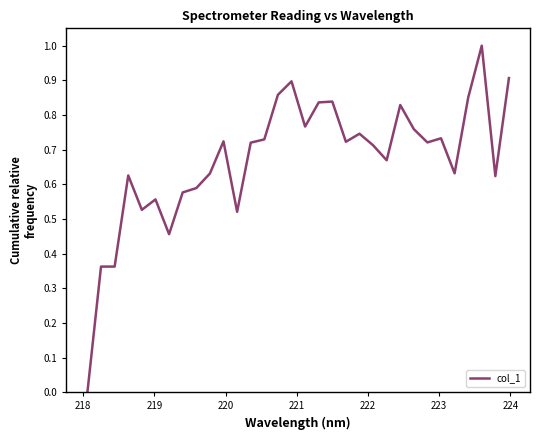

What is the difference between the maximum and minimum values?

1.0